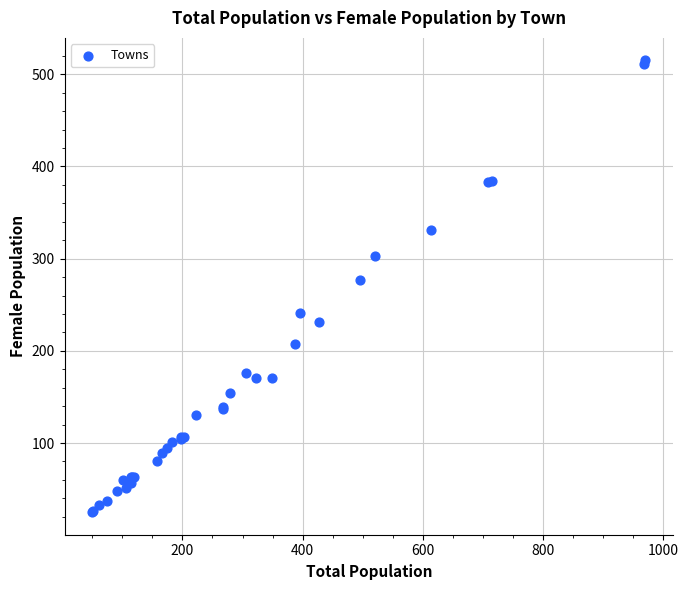

What Y value in the scatter plot is closest to 270?

277